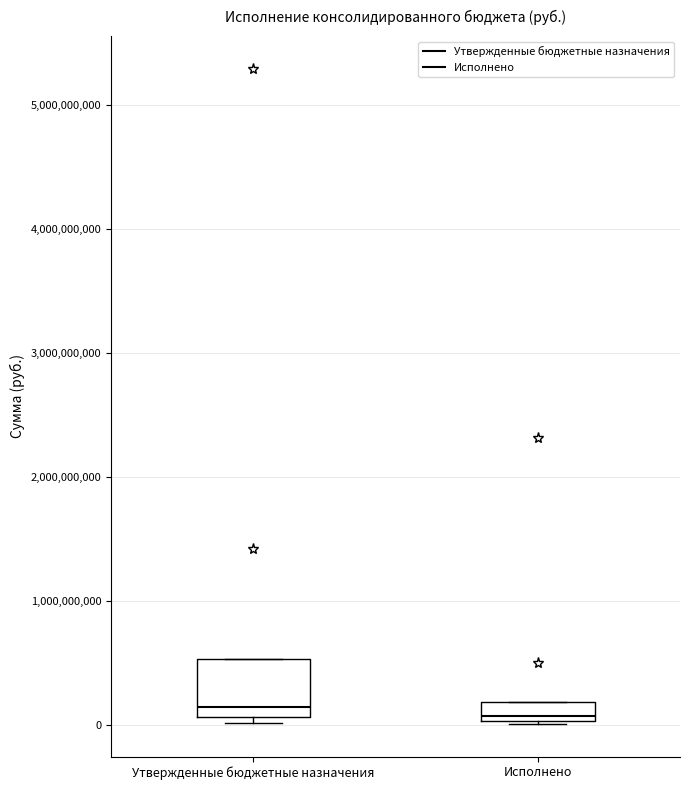

Reading left to right, read every box against the y-axis: the position of its median line, the range the box covers, and the ends of its whiskers. The values are not printed on the chart, so give them approximately, as read against the axis.

Утвержденные бюджетные назначения: median 100000000 (just above the box's lower edge), box 100000000 to 500000000, whiskers 0 to 500000000
Исполнено: median 100000000, box 0 to 200000000, whiskers 0 to 200000000